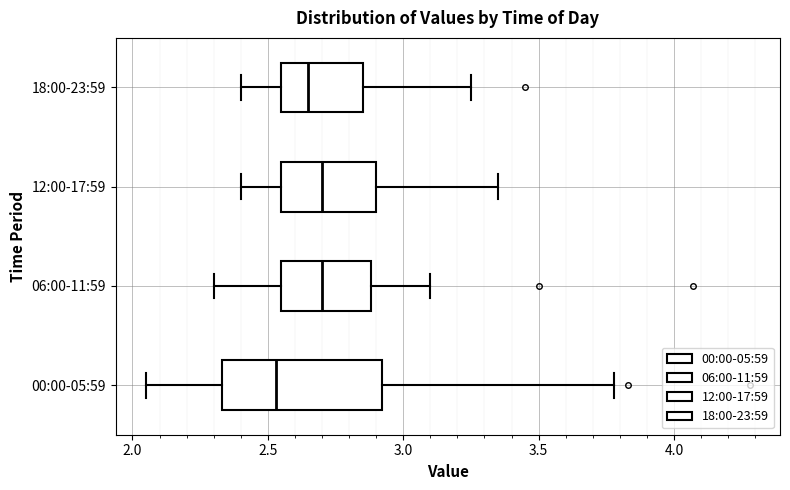

Which box is the widest, from its left edge to its right edge?

00:00-05:59